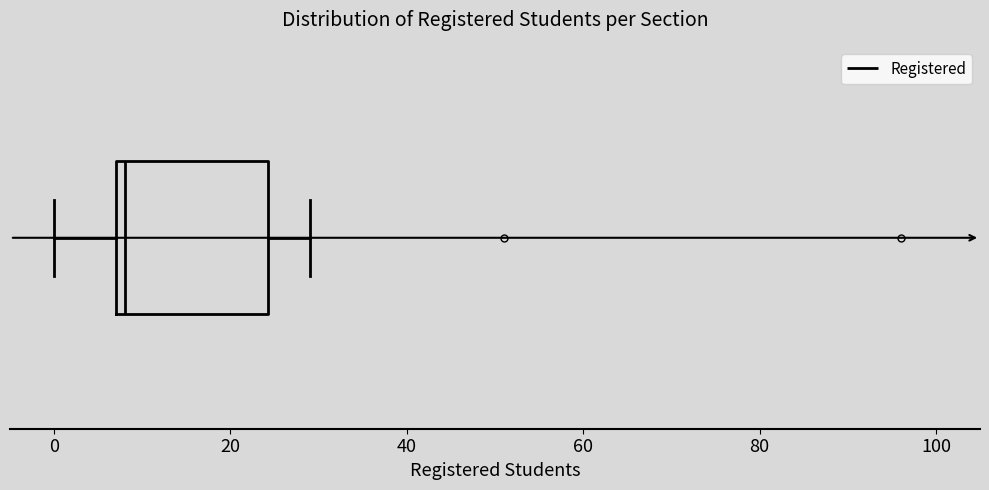

Where is the left edge of the box on the x-axis? The values are not printed on the chart, so give them approximately, as read against the axis.

8